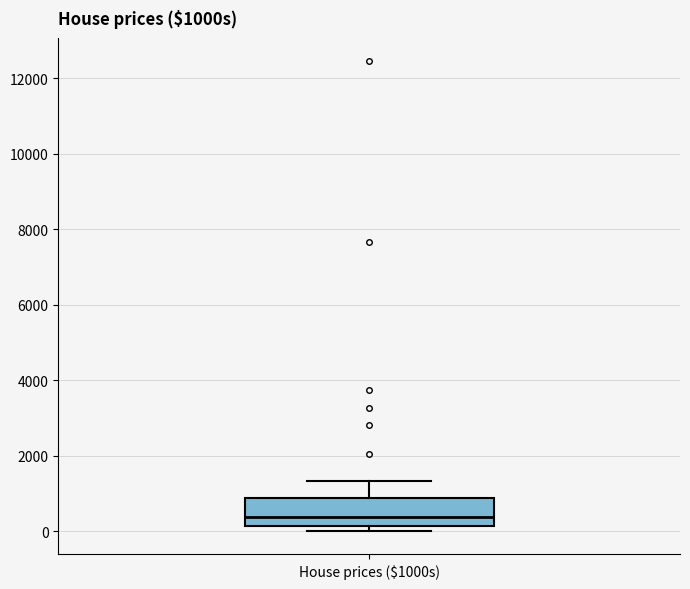

Where is the upper edge of the box for House prices ($1000s) on the y-axis? The values are not printed on the chart, so give them approximately, as read against the axis.

800